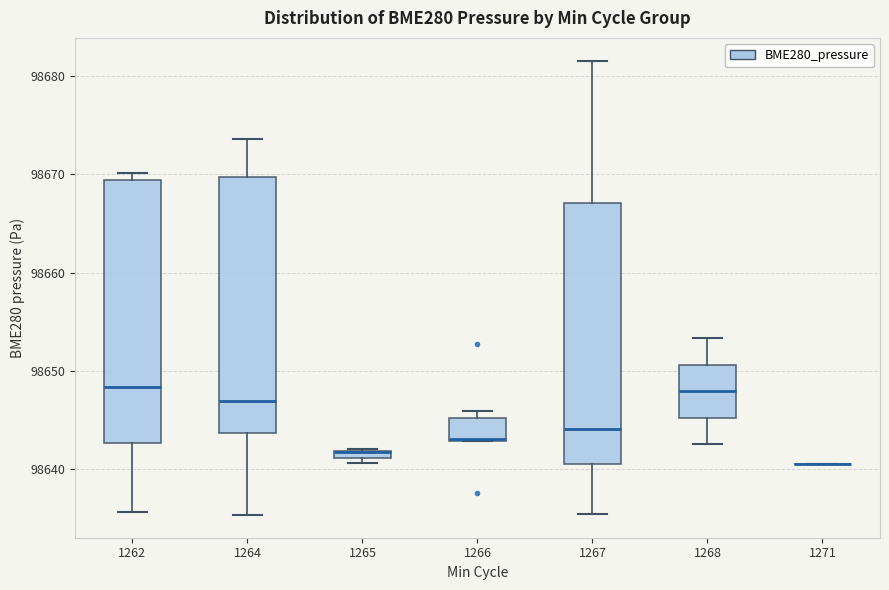

Where is the lower edge of the box at x = 1262 on the y-axis? The values are not printed on the chart, so give them approximately, as read against the axis.

98643